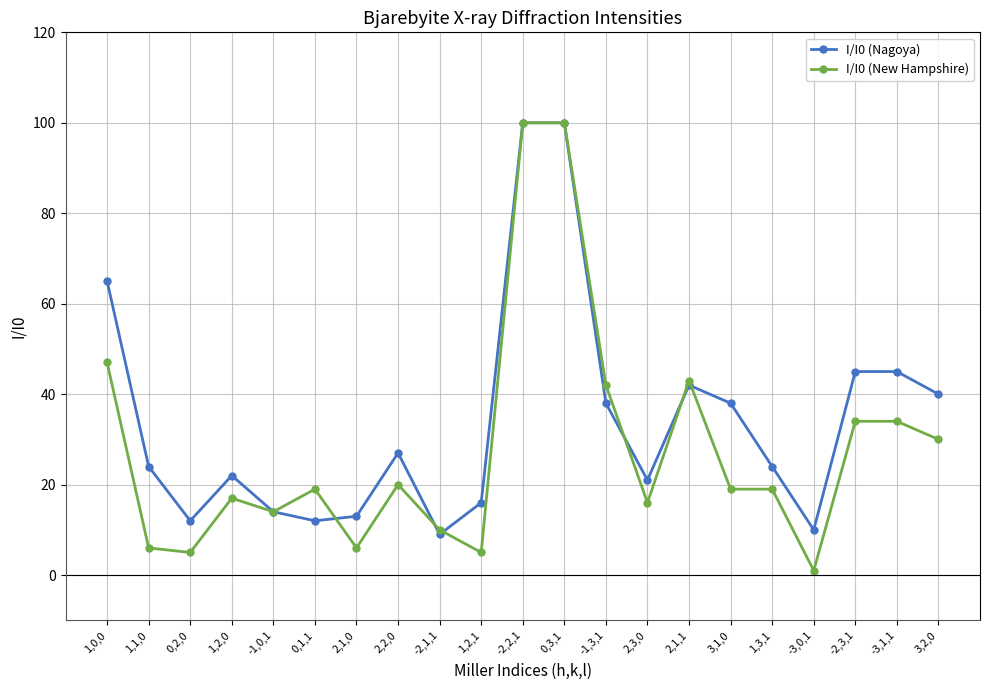

What is the sum of the I/I0 (Nagoya) values at -3,1,1 and 3,2,0?

85